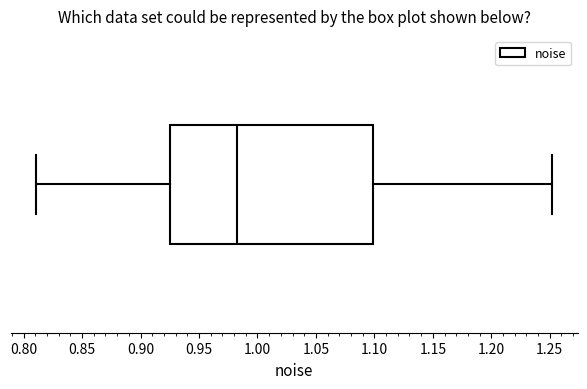

Where does the left whisker of the box end on the x-axis? The values are not printed on the chart, so give them approximately, as read against the axis.

0.810